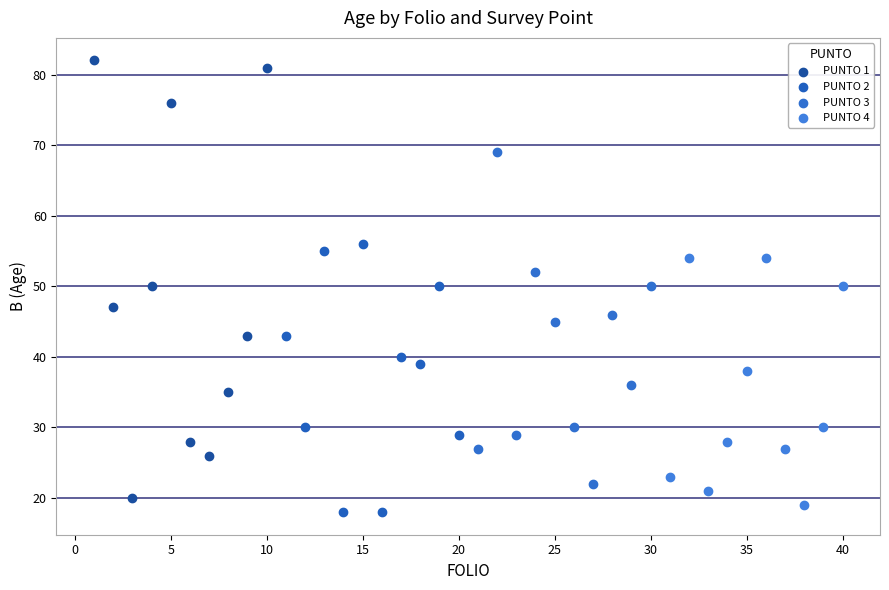

Which series has the largest Y range (max minus min)?

PUNTO 1